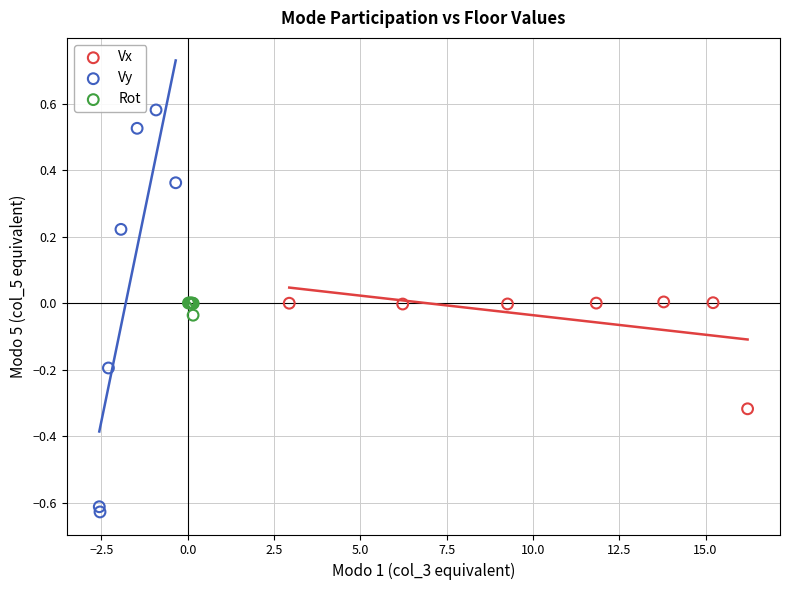

Which series reaches the maximum Y coordinate?

Vy